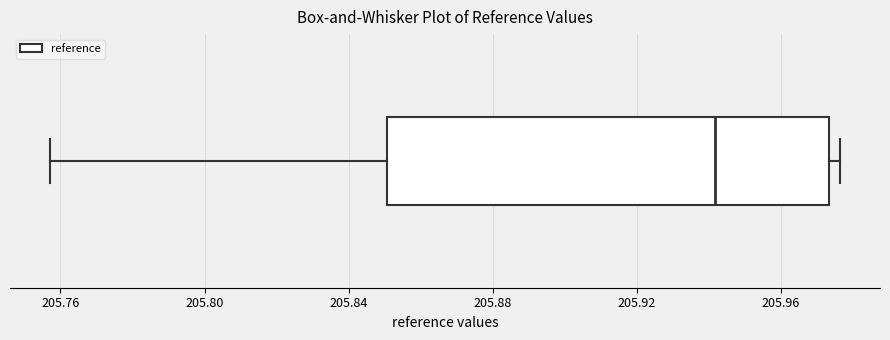

Read this box plot against the x-axis: the position of the median line, the range covered by the box, and the ends of both whiskers. The values are not printed on the chart, so give them approximately, as read against the axis.

median 205.940, box 205.850 to 205.975, whiskers 205.755 to 205.975 (just right of the box's right edge)